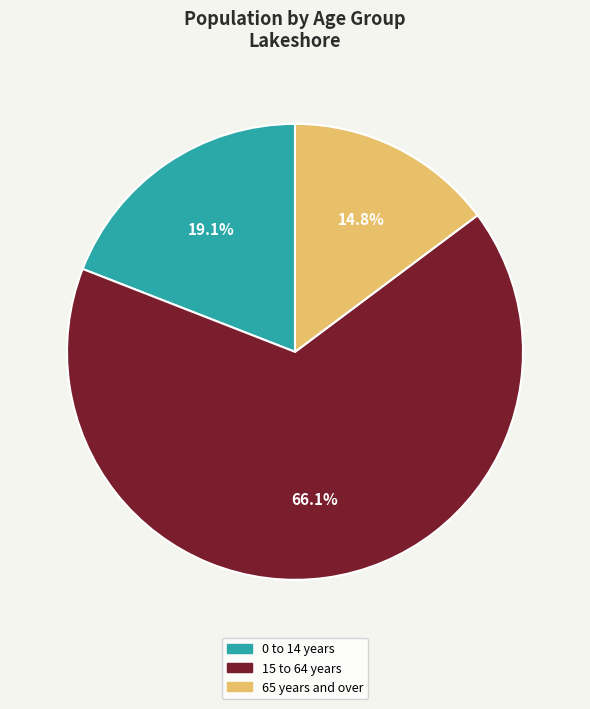

How many slices are in this pie chart?

3